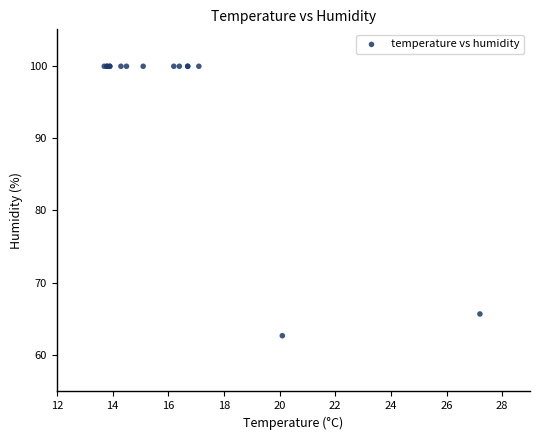

What Y value in the scatter plot is closest to 81?

65.7